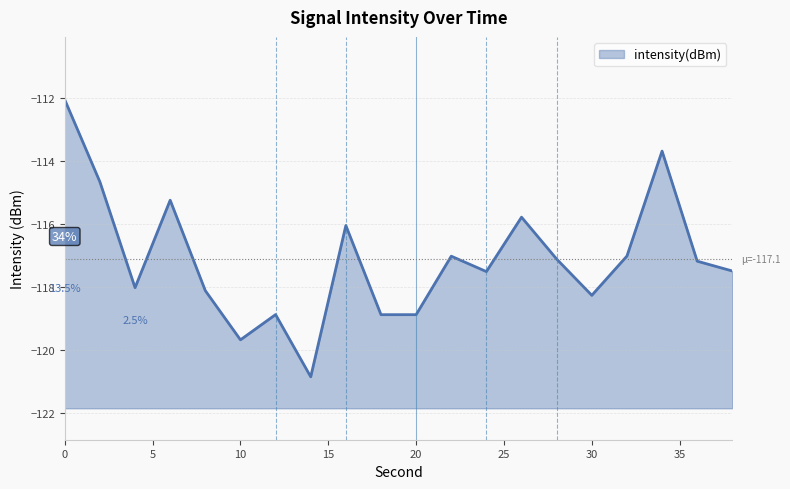

Reading left to right, what are all the values shown in this chart?

0=-112.0	2=-114.7	4=-118.0	6=-115.2	8=-118.1	10=-119.7	12=-118.9	14=-120.9	16=-116.0	18=-118.9	20=-118.9	22=-117.0	24=-117.5	26=-115.8	28=-117.1	30=-118.3	32=-117.0	34=-113.7	36=-117.2	38=-117.5